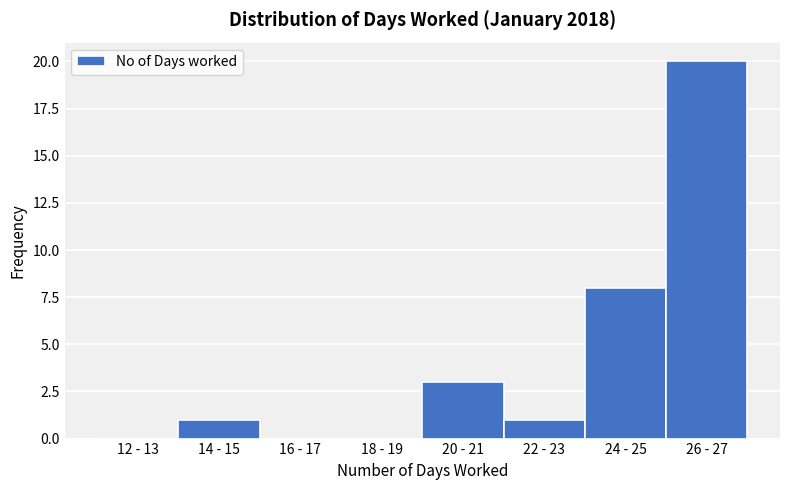

Reading right to left, list all the values displayed in this chart.

26 - 27=20	24 - 25=8	22 - 23=1	20 - 21=3	18 - 19=0	16 - 17=0	14 - 15=1	12 - 13=0